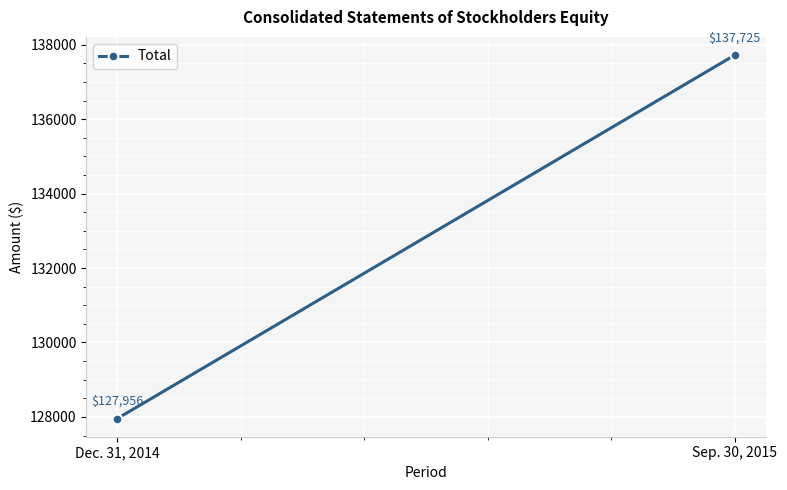

What is the label of the 2nd point from the right?

Dec. 31, 2014